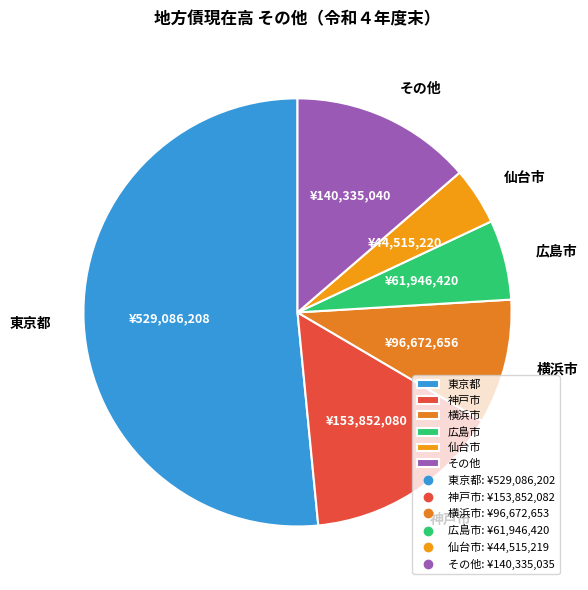

Rank the categories by value from highest to lowest.

東京都, 神戸市, その他, 横浜市, 広島市, 仙台市